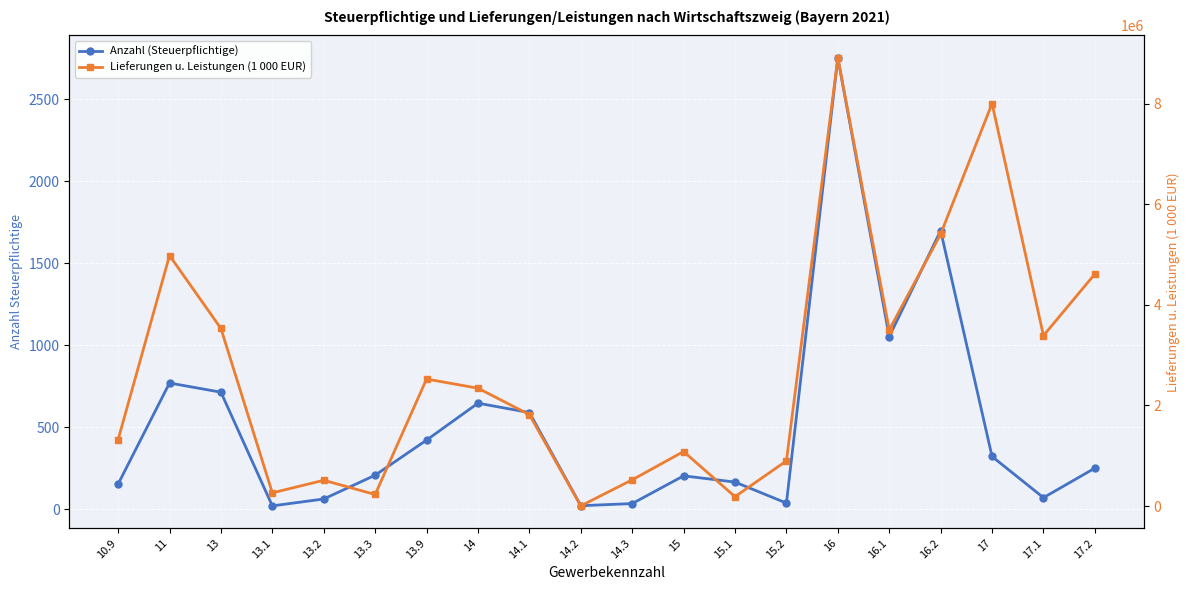

What is the difference between the Lieferungen u. Leistungen (1 000 EUR) values at 17.1 and 14?

1045467